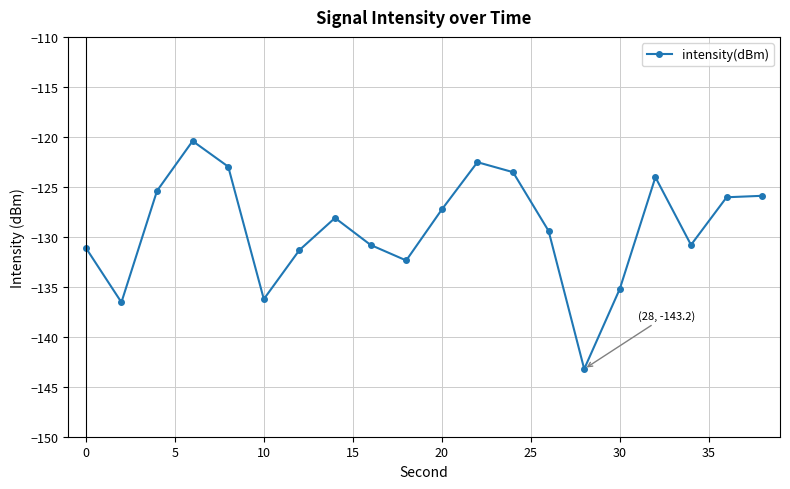

How many interior local valleys (lower than both neighbors) does the data have?

5